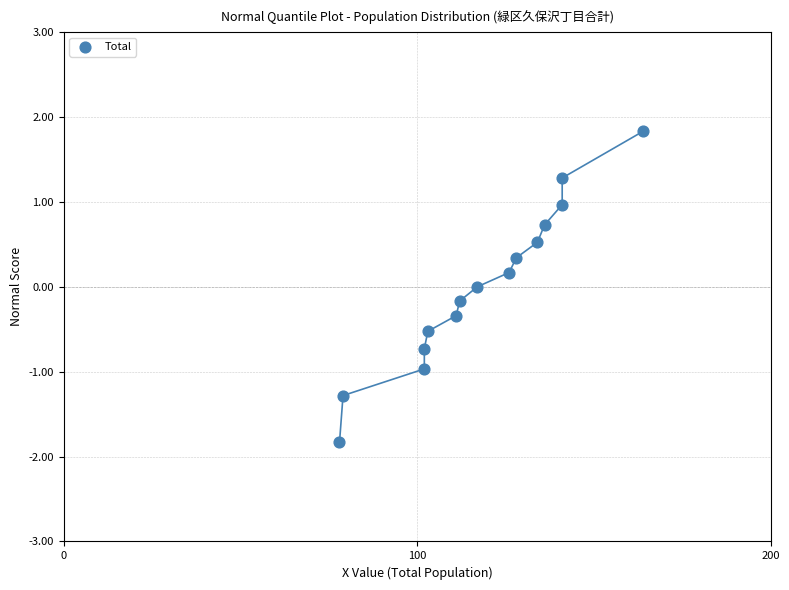

What is the range of X values (max minus min)?

86.0